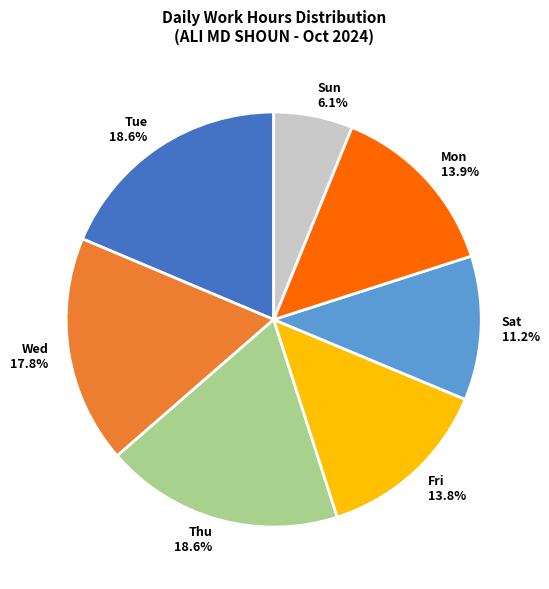

To the nearest percent, what is the average slice percentage?

14%